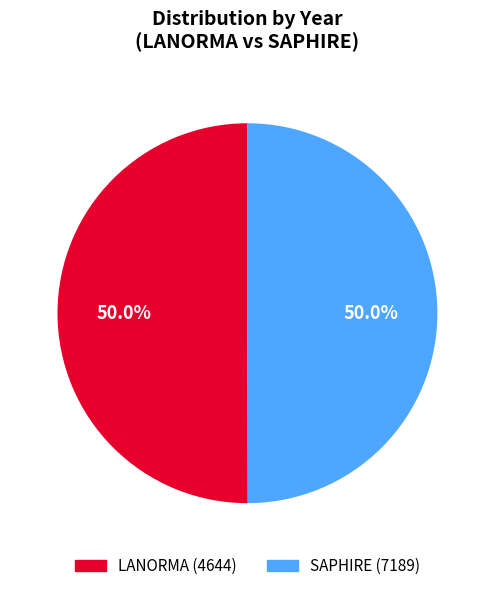

How many segments does this pie chart have?

2